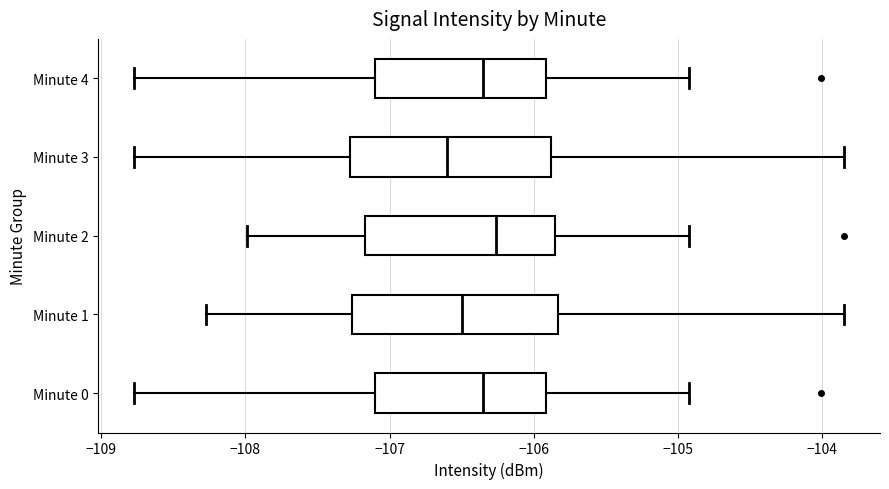

Reading bottom to top, transcribe this box plot: for each box, give where its median line is, the range the box spans, and where its two whiskers end, as read against the x-axis. The values are not printed on the chart, so give them approximately, as read against the axis.

Minute 0: median -106.4, box -107.1 to -105.9, whiskers -108.8 to -104.9
Minute 1: median -106.5, box -107.3 to -105.8, whiskers -108.3 to -103.8
Minute 2: median -106.3, box -107.2 to -105.9, whiskers -108.0 to -104.9
Minute 3: median -106.6, box -107.3 to -105.9, whiskers -108.8 to -103.8
Minute 4: median -106.4, box -107.1 to -105.9, whiskers -108.8 to -104.9